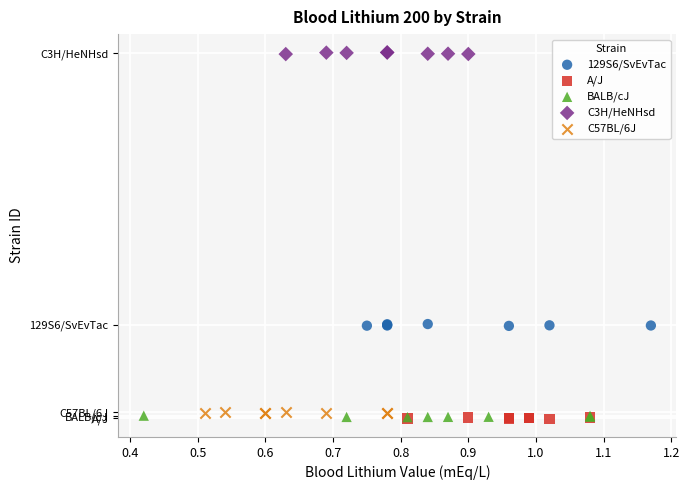

Which series contains the highest Y value?

C3H/HeNHsd